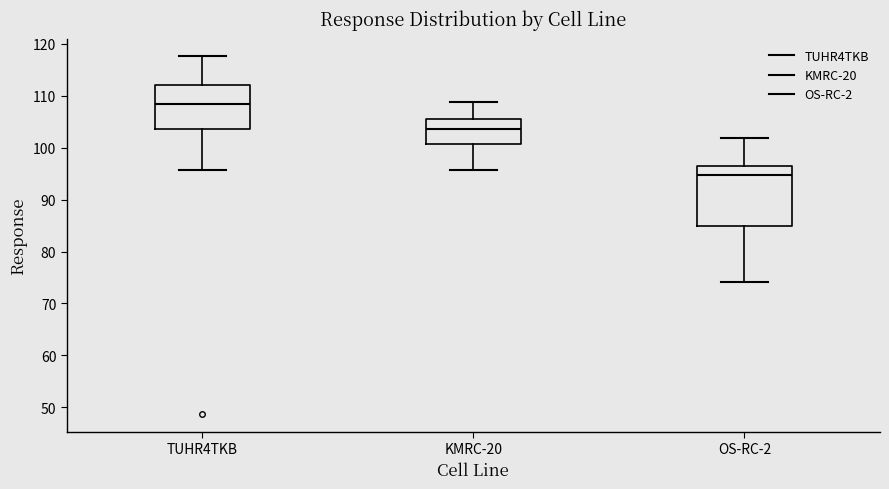

Reading left to right, transcribe this box plot: for each box, give where its median line is, the range the box spans, and where its two whiskers end, as read against the y-axis. The values are not printed on the chart, so give them approximately, as read against the axis.

TUHR4TKB: median 109, box 104 to 112, whiskers 96 to 118
KMRC-20: median 104, box 101 to 106, whiskers 96 to 109
OS-RC-2: median 95, box 85 to 96, whiskers 74 to 102